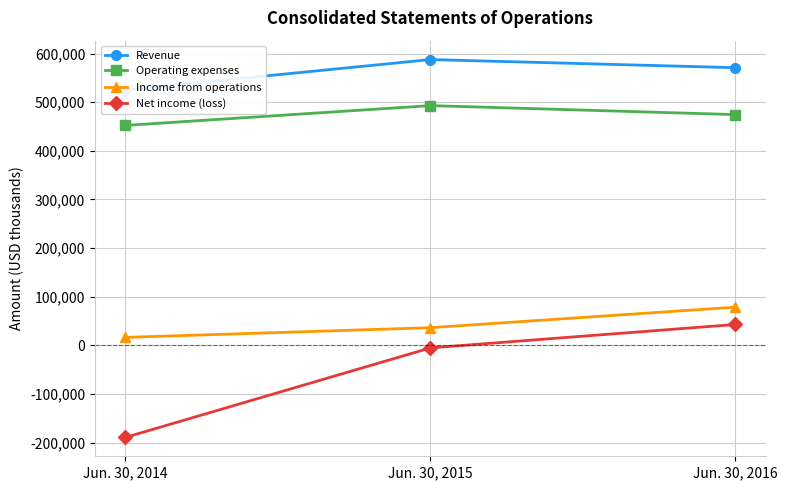

Which series has the largest total across all categories?

Revenue